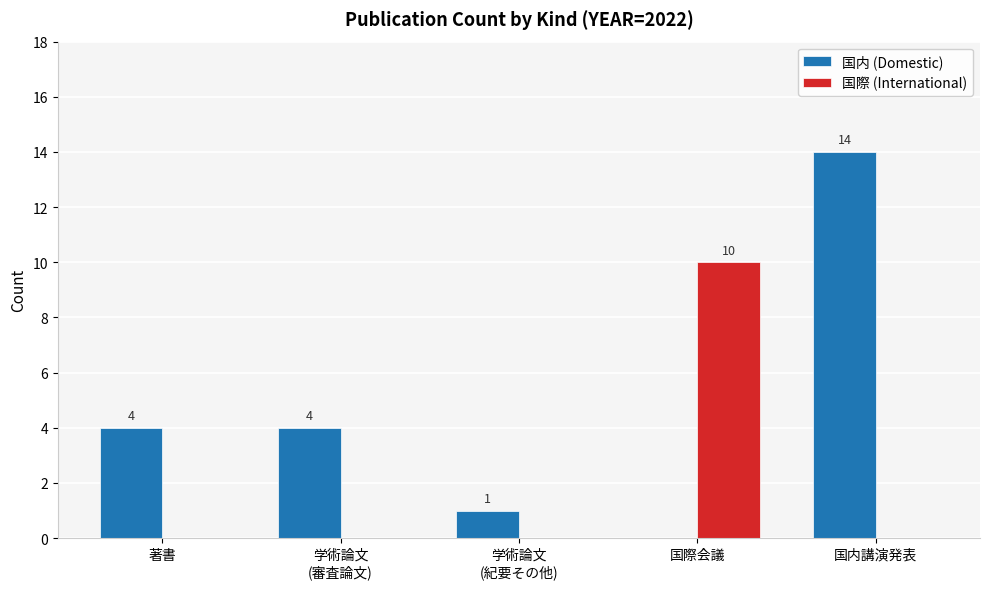

What is the sum of all 国際 (International) values?

10